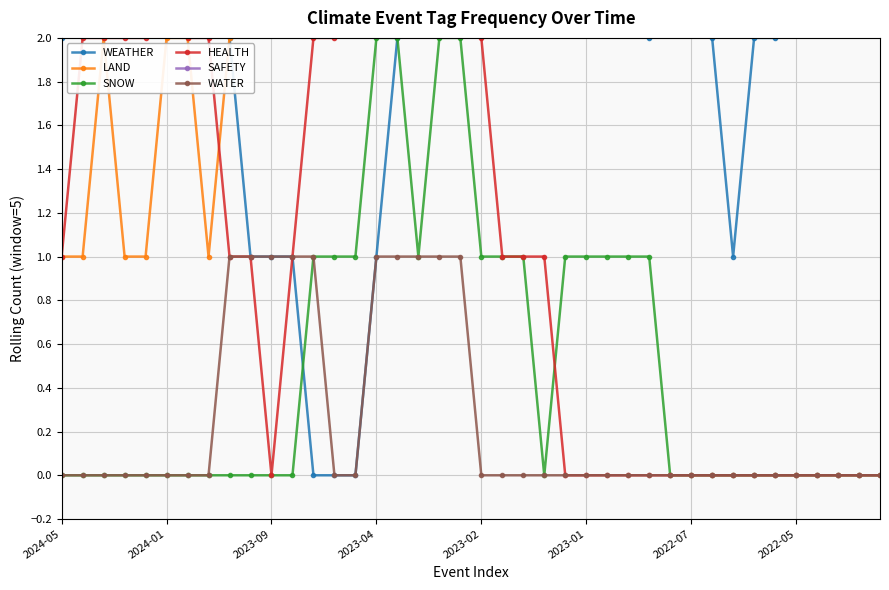

What is the label of the 26th point from the right?

14